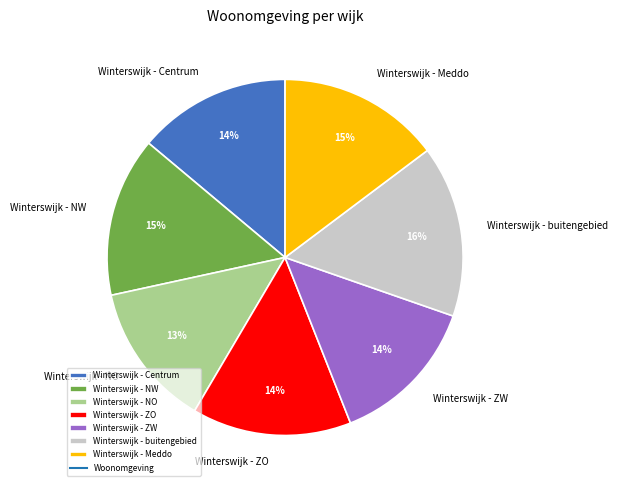

Is it true that Winterswijk - Centrum is 26% of the pie?

False